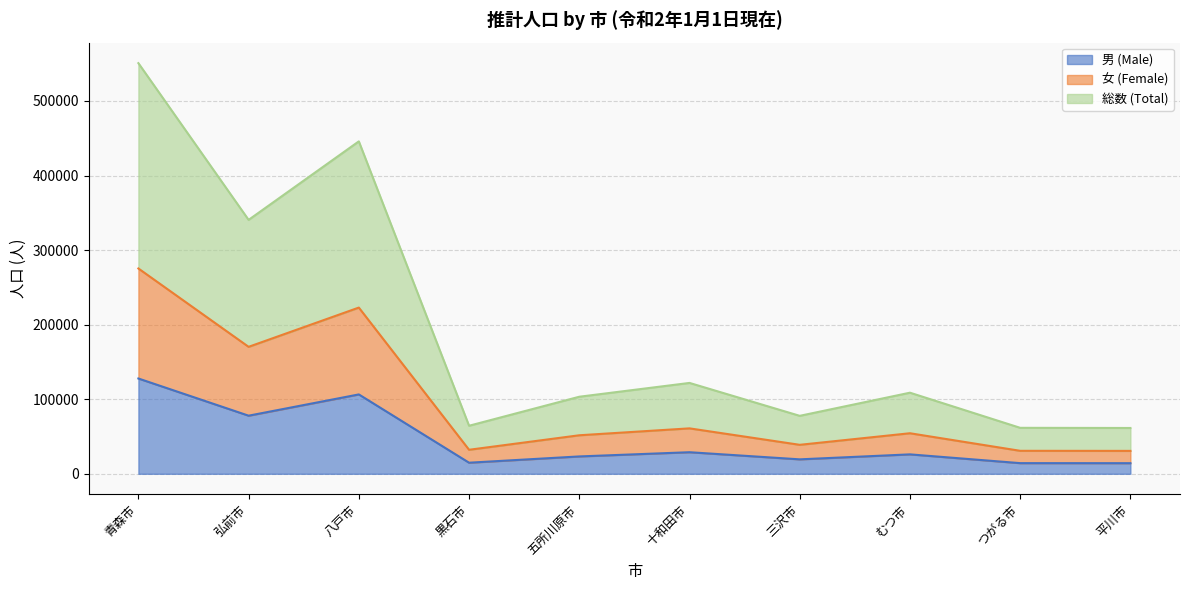

At how many categories does at least one series exceed 480495?

1